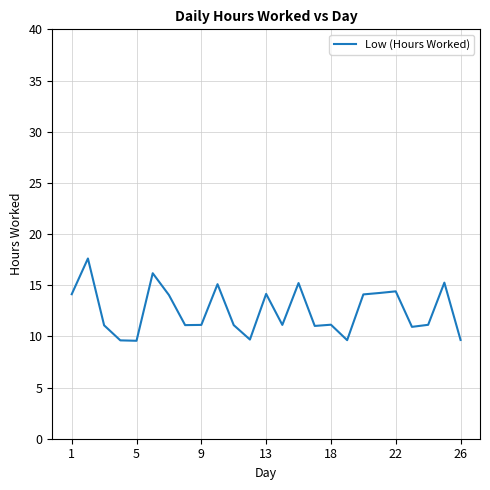

What is the greatest value displayed?

17.6